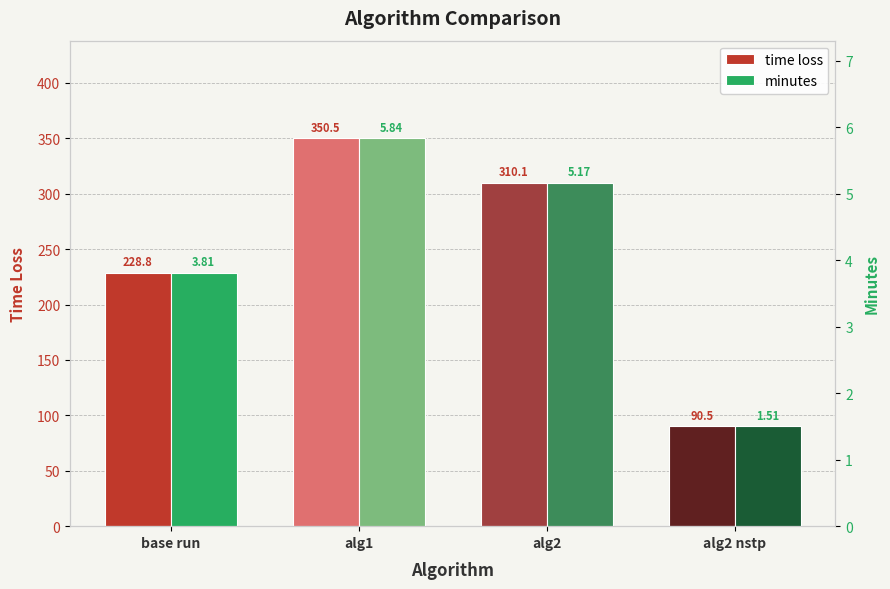

How many data points does each series have?

4